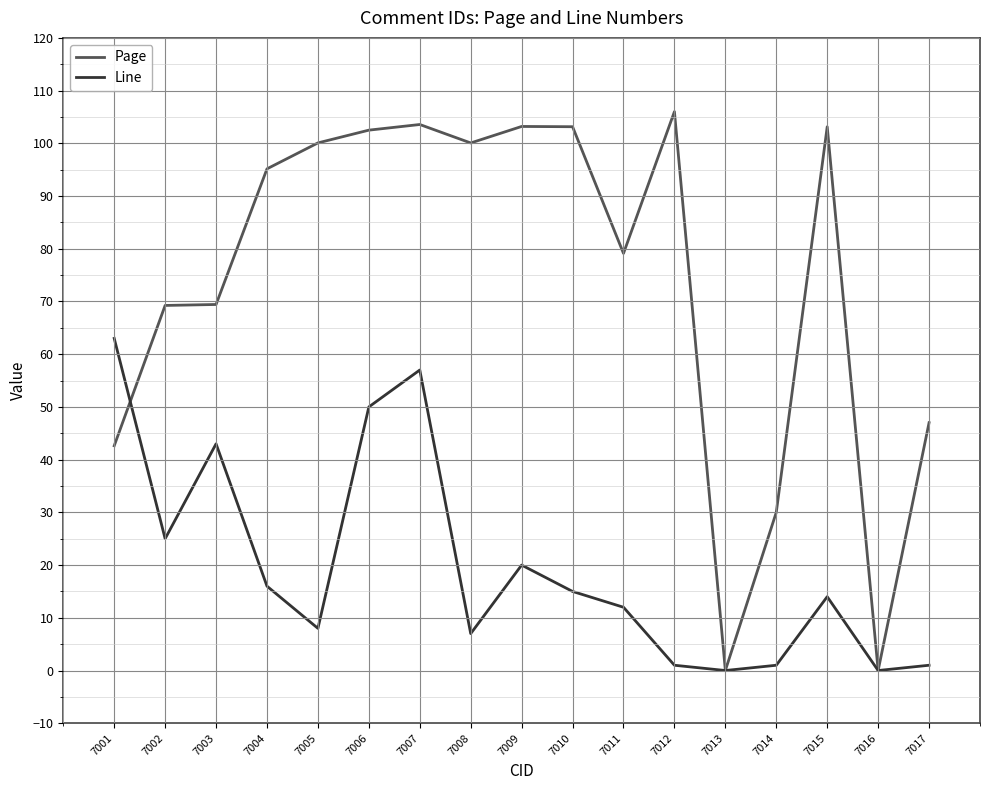

Is it true that Page equals 180.1 at 7009?

False